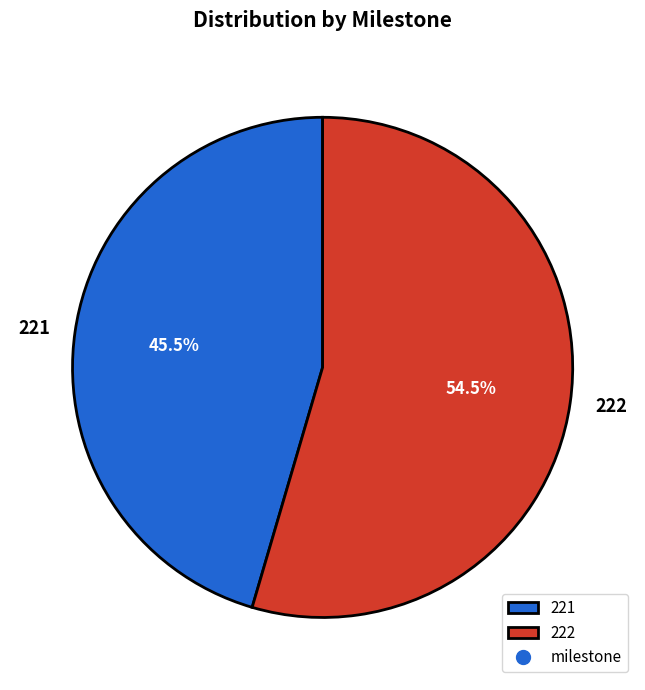

How many slices are in this pie chart?

2